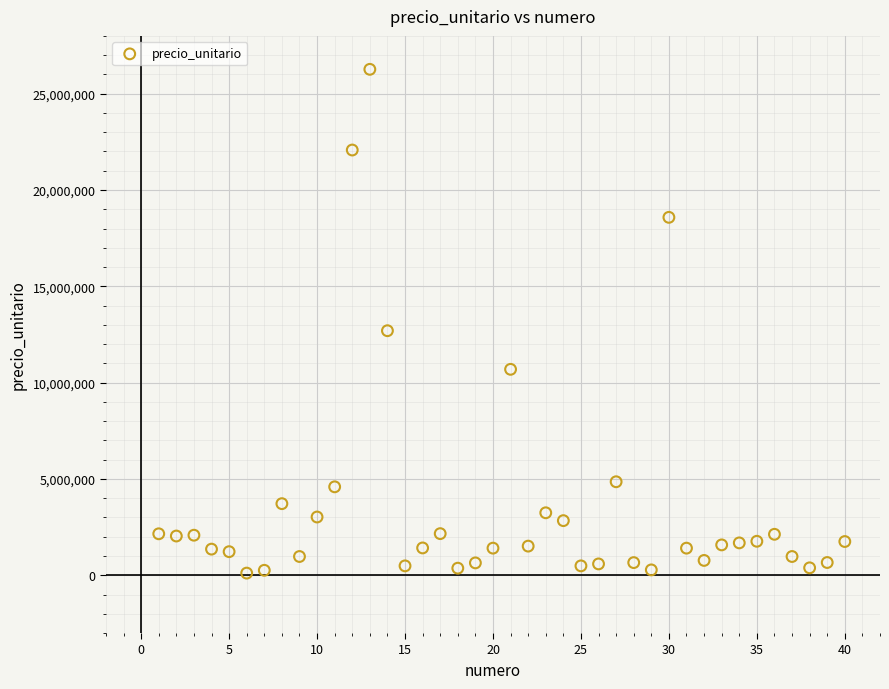

What is the range of Y values (max minus min)?

26153032